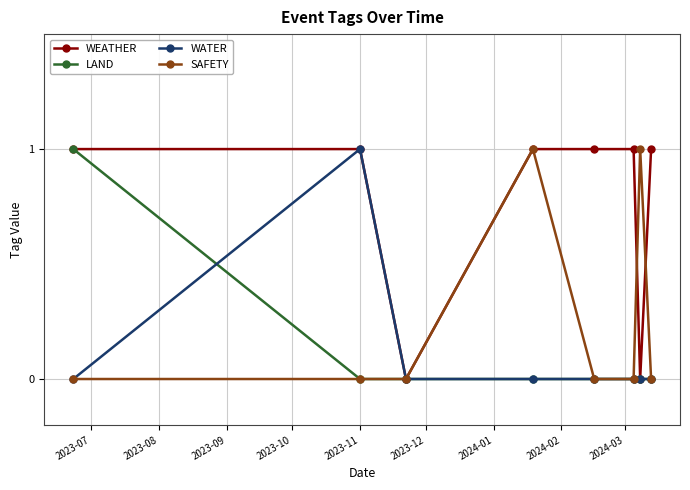

Reading right to left, extract all data points from this chart.

WEATHER: 1	0	1	1	1	0	1	1
LAND: 0	0	0	0	0	0	0	1
WATER: 0	0	0	0	0	0	1	0
SAFETY: 0	1	0	0	1	0	0	0